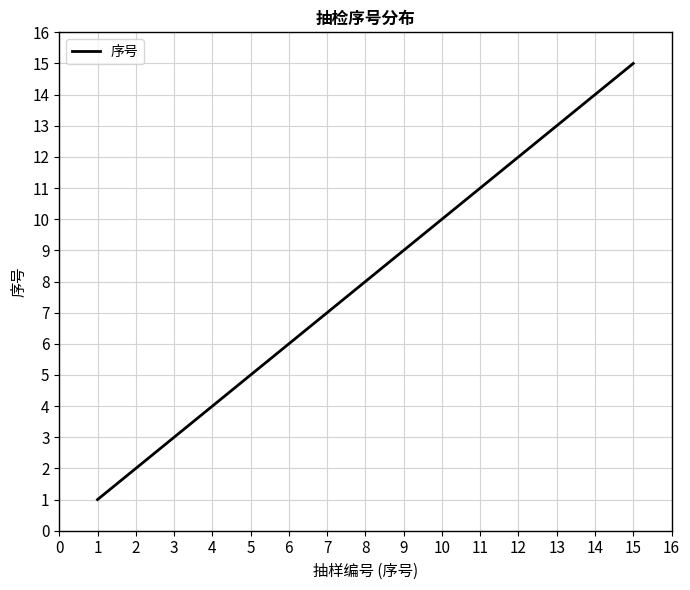

The chart shows a value of 5 at 7. True or false?

False